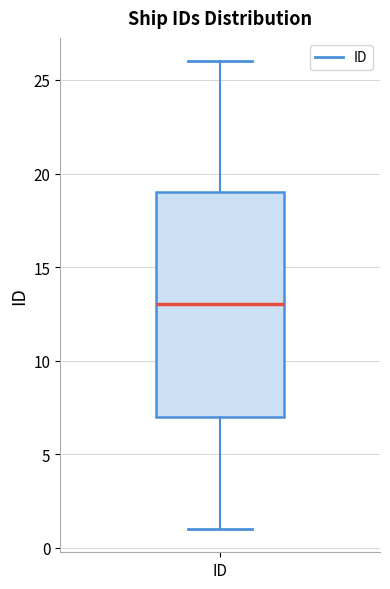

Read this box plot against the y-axis: the position of the median line, the range covered by the box, and the ends of both whiskers. The values are not printed on the chart, so give them approximately, as read against the axis.

median 13, box 7 to 19, whiskers 1 to 26